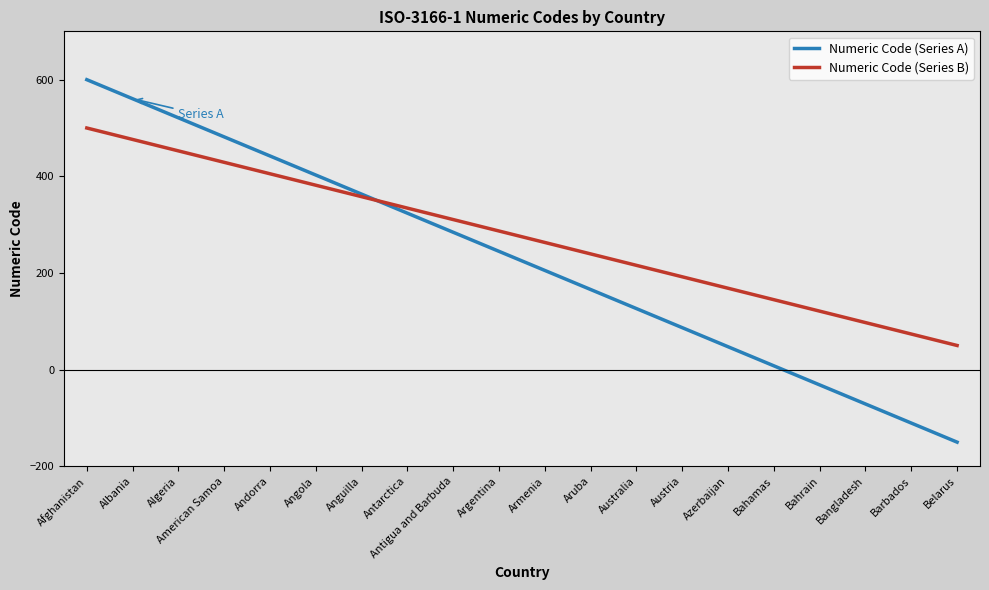

Is it true that Numeric Code (Series A) equals 126.3 at Australia?

True